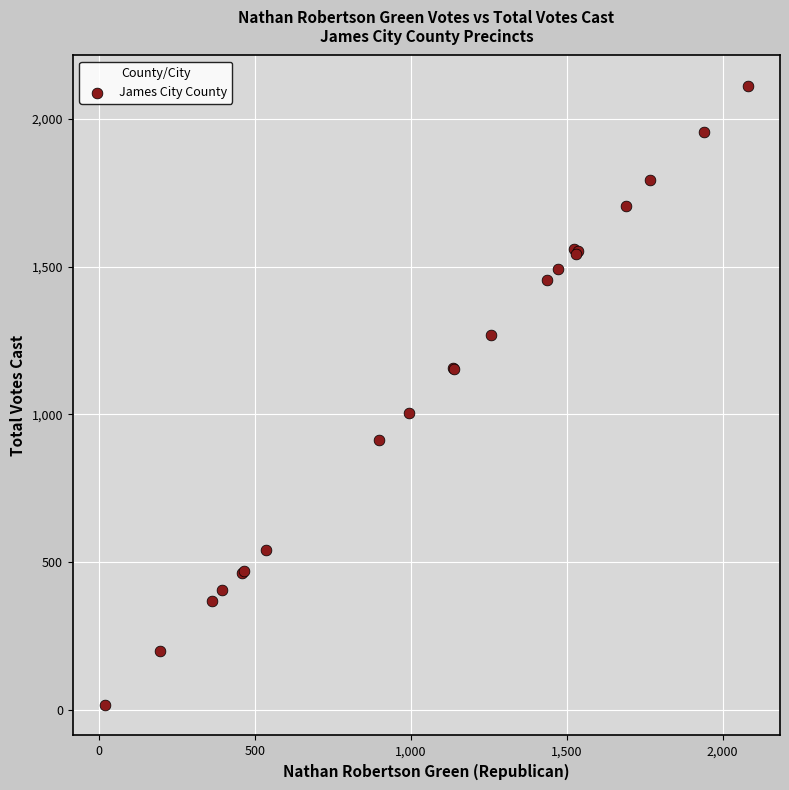

What Y value in the scatter plot is closest to 1064?

1005